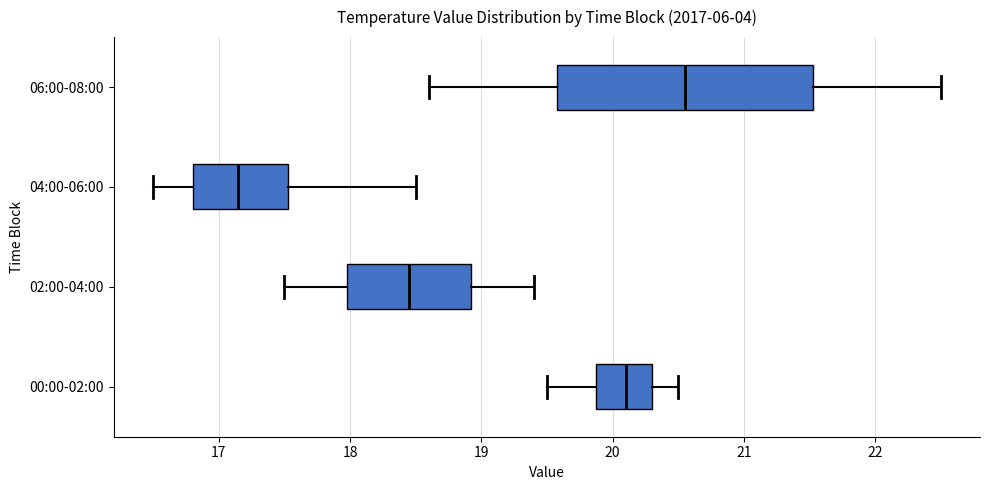

Reading bottom to top, read every box against the x-axis: the position of its median line, the range the box covers, and the ends of its whiskers. The values are not printed on the chart, so give them approximately, as read against the axis.

00:00-02:00: median 20.1, box 19.9 to 20.3, whiskers 19.5 to 20.5
02:00-04:00: median 18.5, box 18.0 to 18.9, whiskers 17.5 to 19.4
04:00-06:00: median 17.2, box 16.8 to 17.5, whiskers 16.5 to 18.5
06:00-08:00: median 20.6, box 19.6 to 21.5, whiskers 18.6 to 22.5